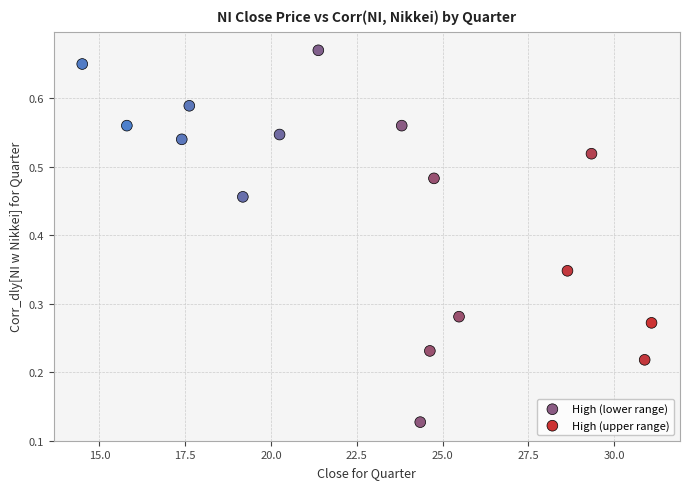

Which series has the largest Y range (max minus min)?

High (upper range)